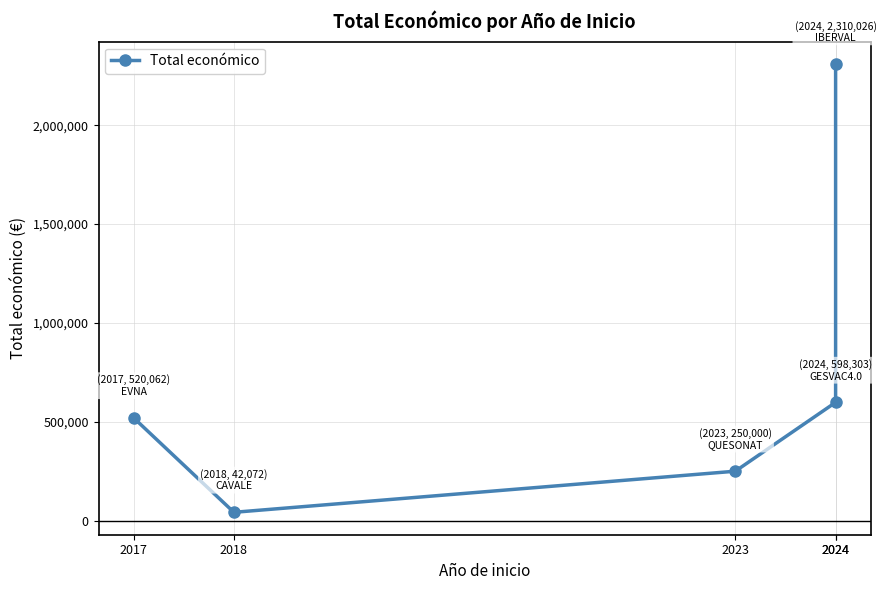

What is the maximum value shown in the chart?

2310026